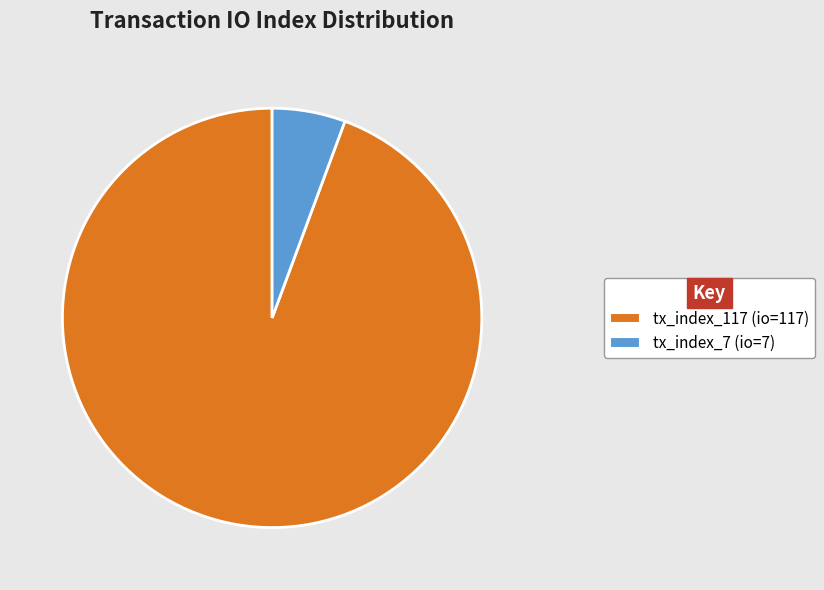

Rank the categories by value from highest to lowest.

tx_index_117, tx_index_7